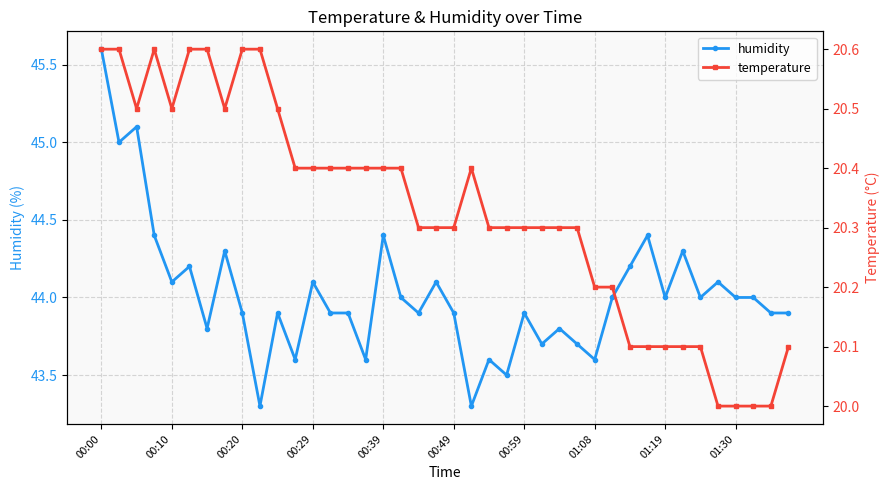

Does the chart display data point markers on the line(s)?

Yes